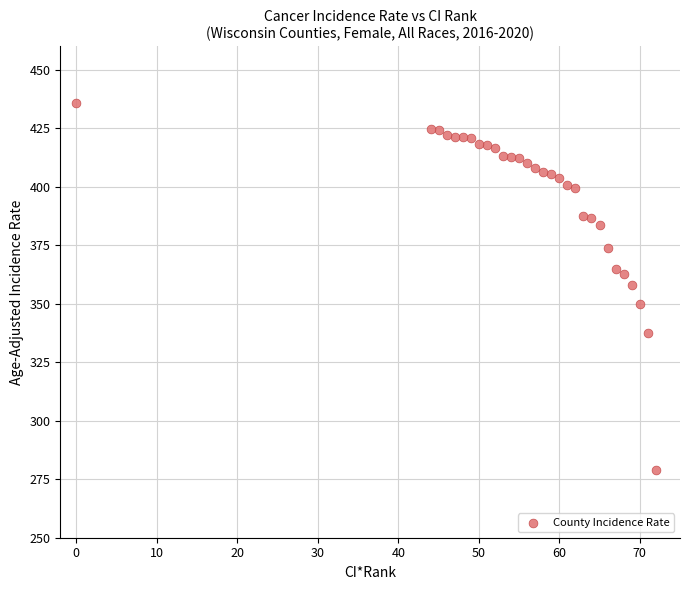

What is the range of X values (max minus min)?

72.0